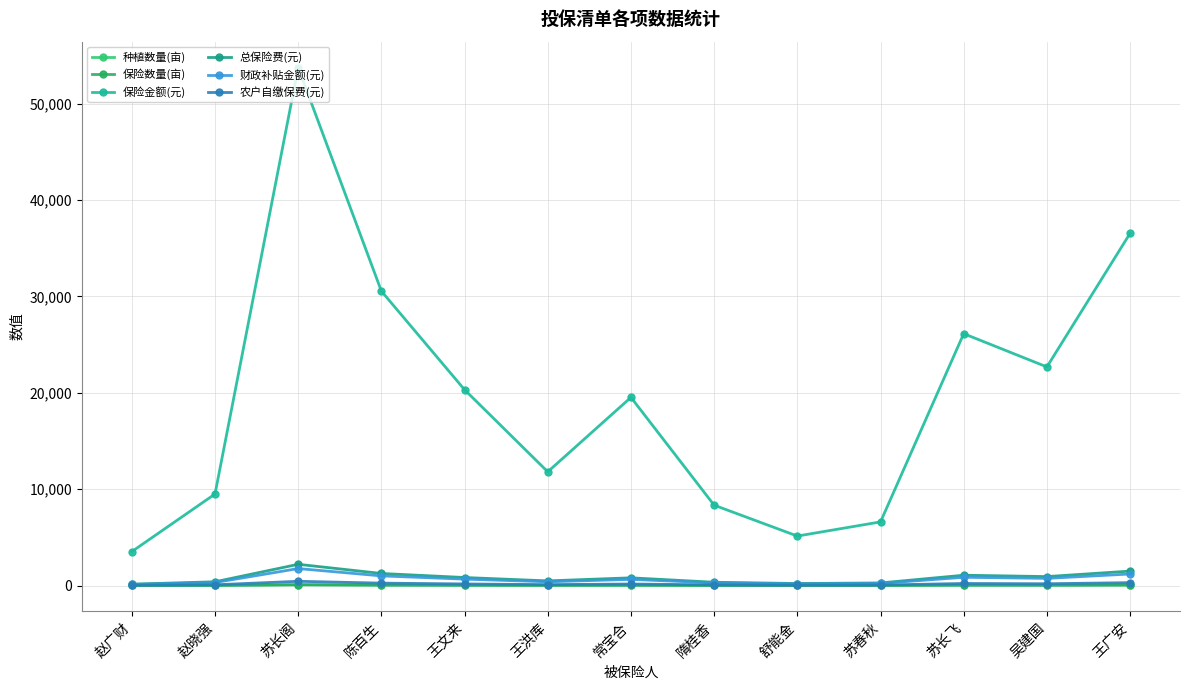

What are all the series names shown in the legend?

种植数量(亩), 保险数量(亩), 保险金额(元), 总保险费(元), 财政补贴金额(元), 农户自缴保费(元)